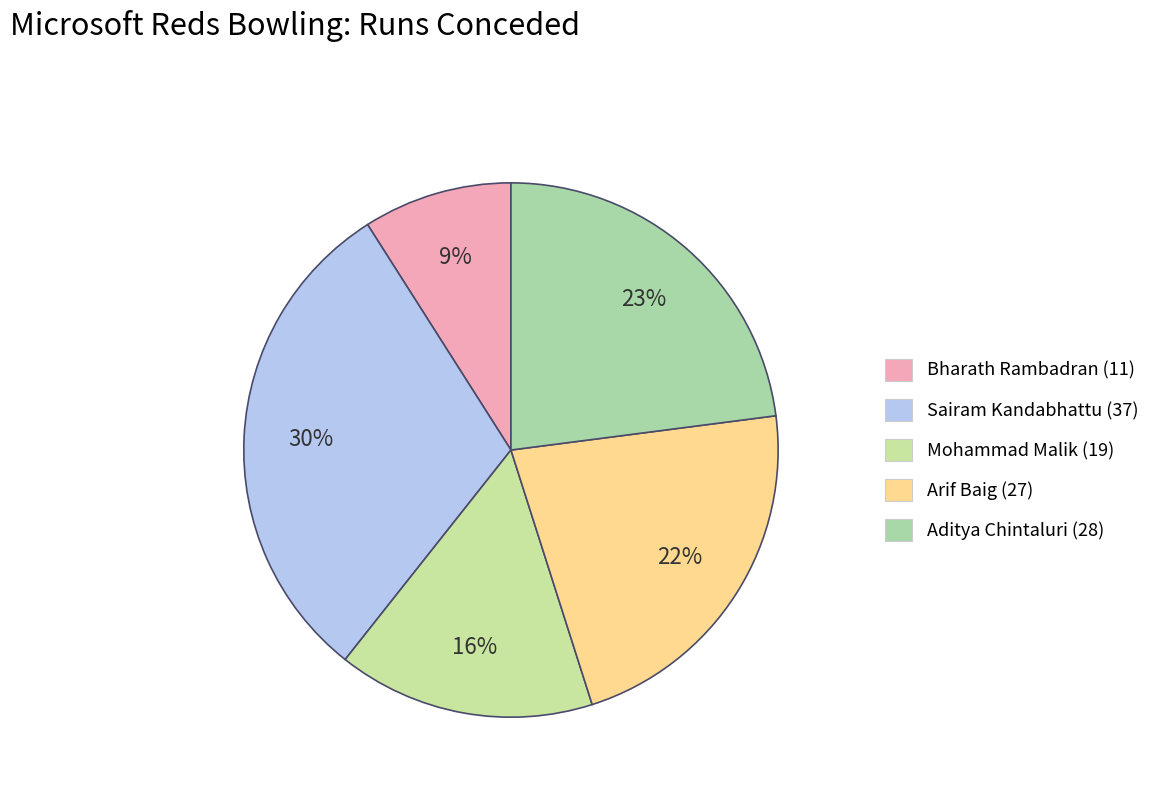

To the nearest percent, what is the combined percentage of Sairam Kandabhattu (37) and Aditya Chintaluri (28)?

53%